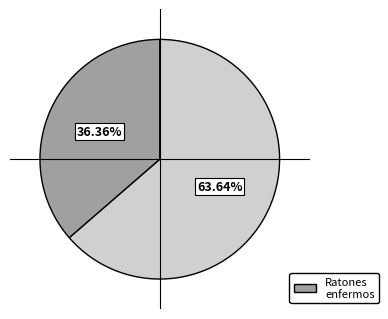

How many segments does this pie chart have?

2